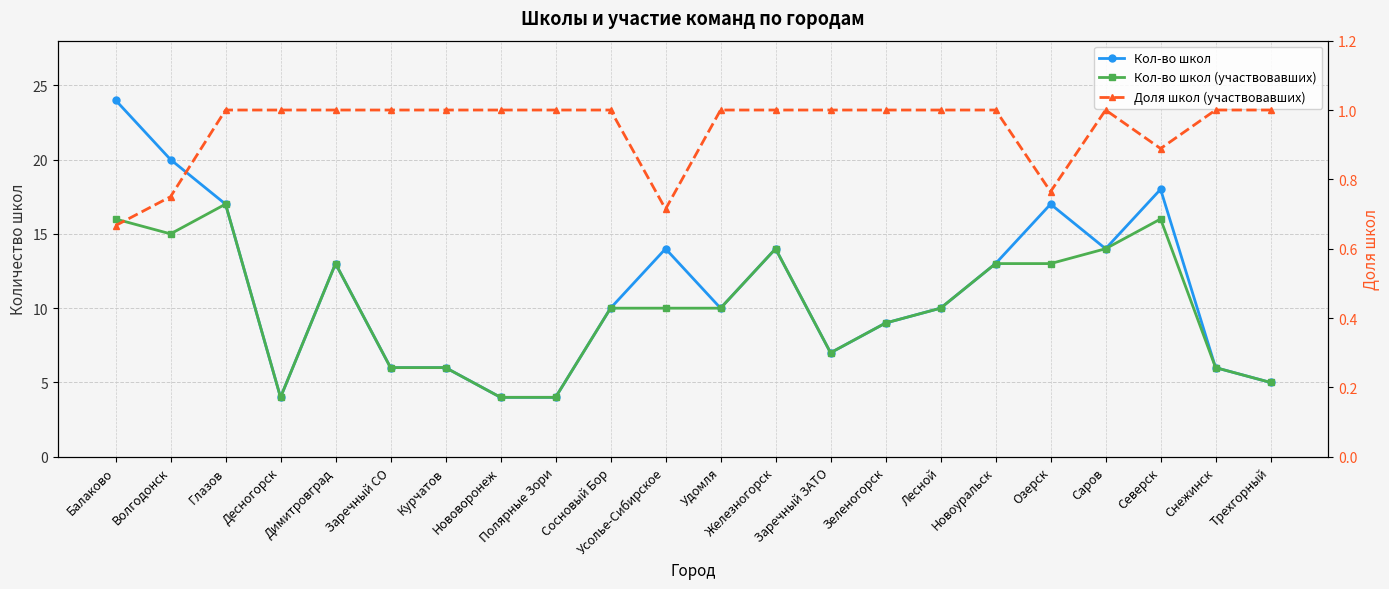

At which label is Кол-во школ (участвовавших) closest to 10?

Сосновый Бор